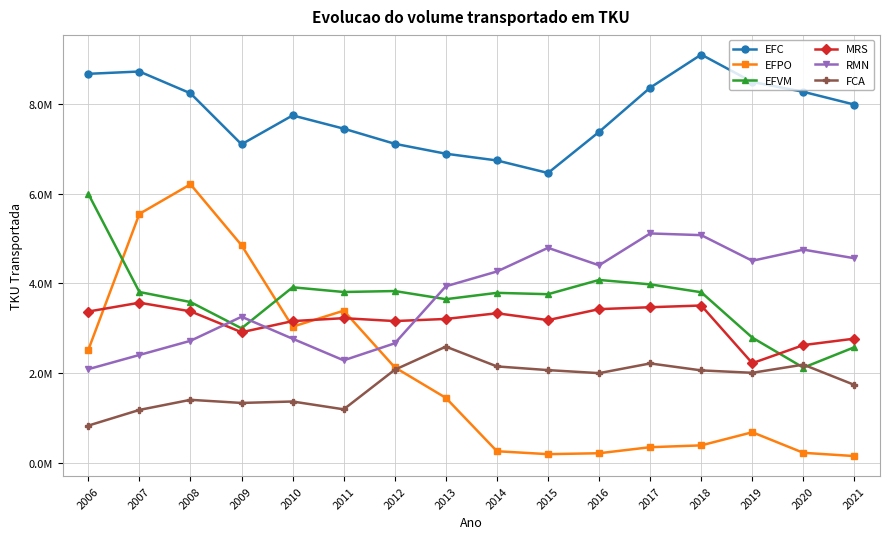

What is the difference between the maximum and second lowest values in the MRS series?

944246